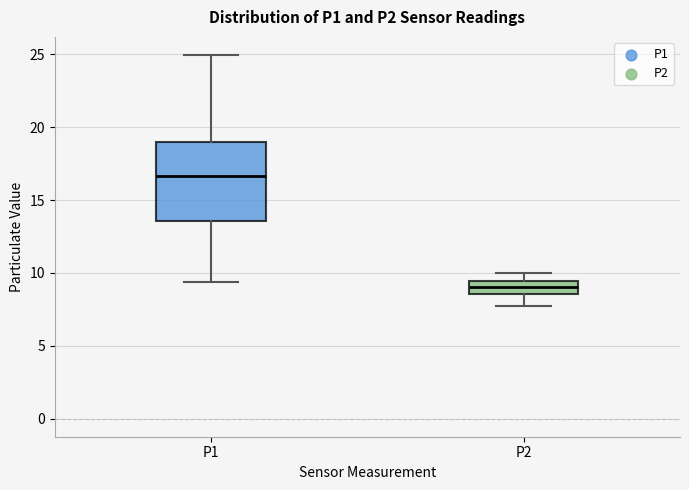

Which box is the tallest, from its lower edge to its upper edge?

P1